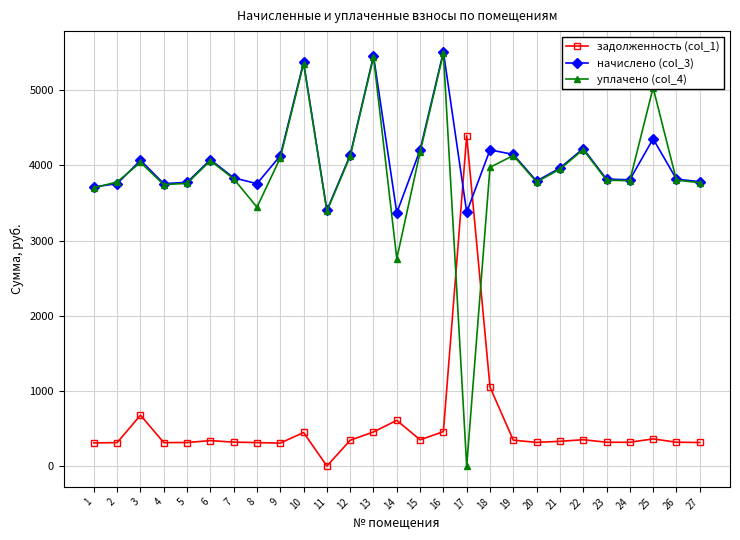

Which category has the highest value in the начислено (col_3) series?

16